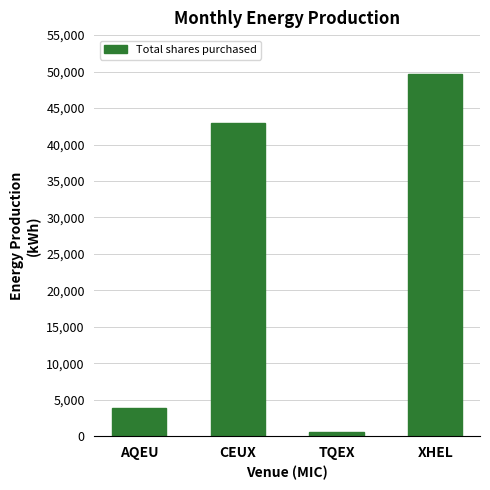

Reading left to right, what are all the values shown in this chart?

AQEU=3838	CEUX=43002	TQEX=522	XHEL=49638